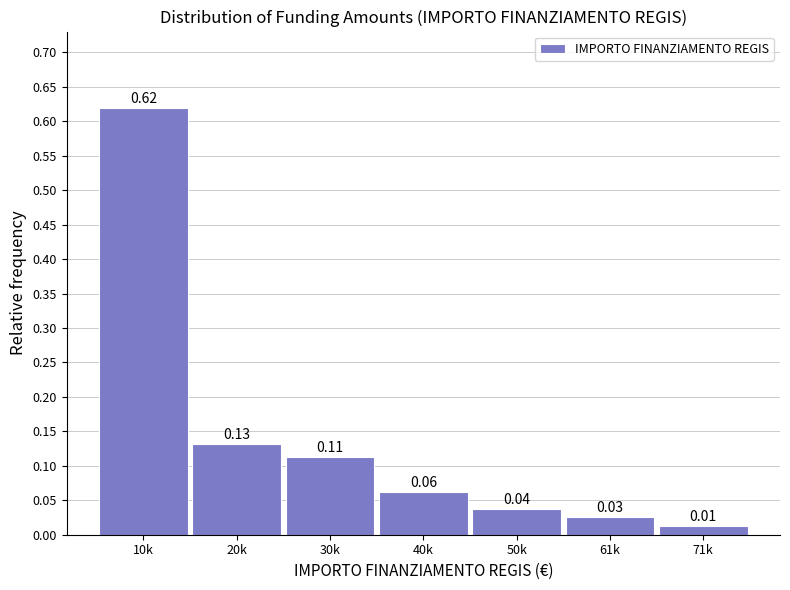

Between 50k and 30k, which is larger?

30k